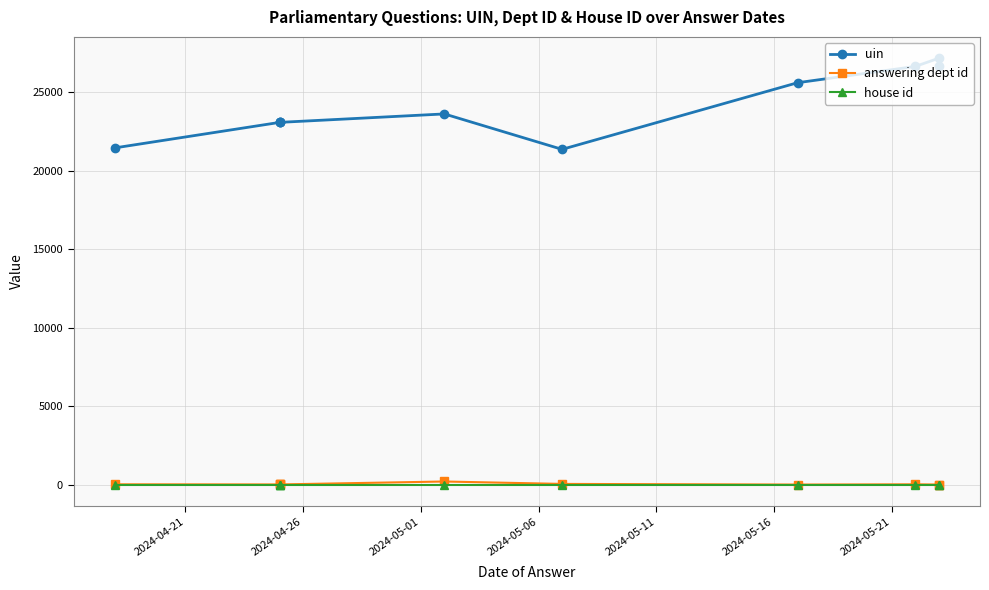

Does the chart have visible grid lines?

Yes